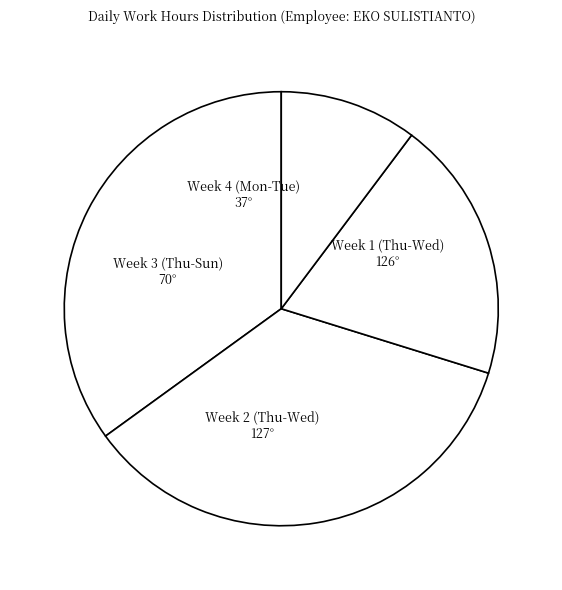

Approximately how many times larger is the value at Week 1 (Thu-Wed) compared to Week 3 (Thu-Sun)?

1.8